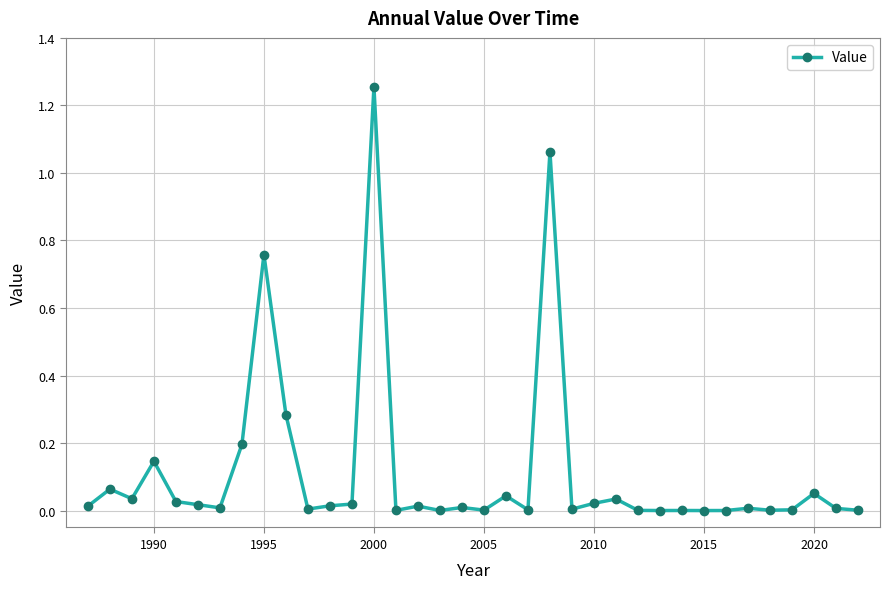

True or false: the data has more than 0 interior local peaks.

True